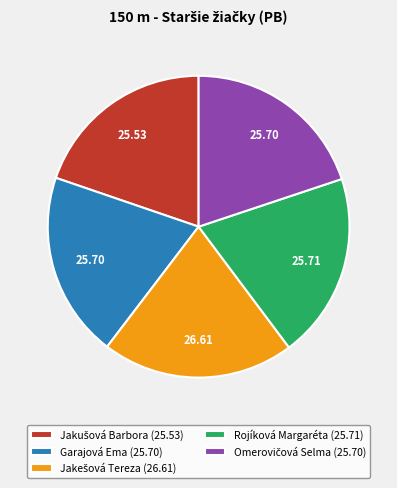

Is Rojíková Margaréta (25.71) the majority of the pie?

No